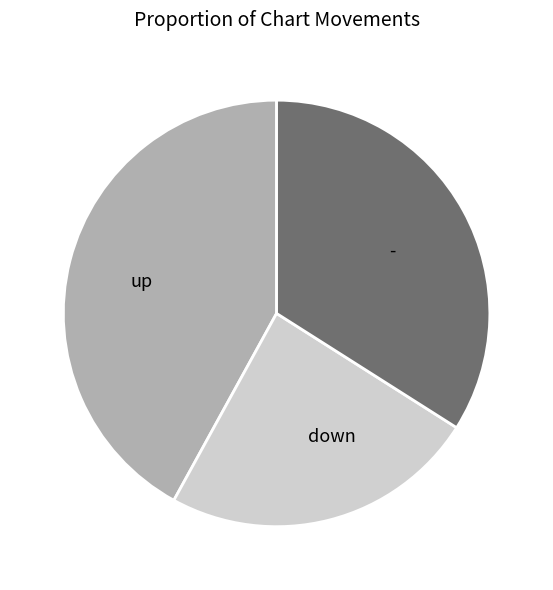

Is there any slice that represents more than half of the pie?

No